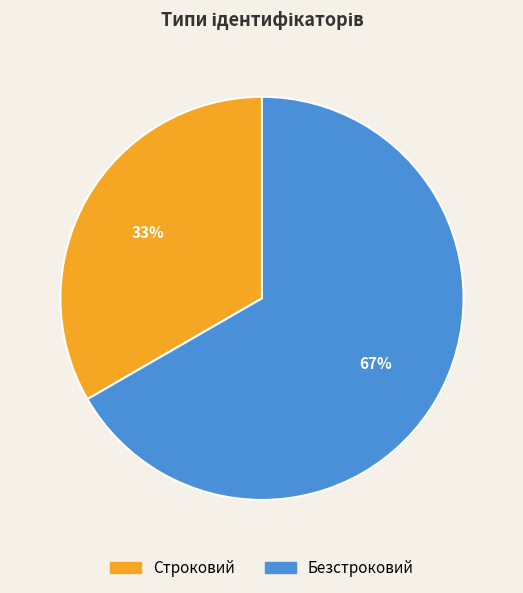

Is Строковий the majority of the pie?

No